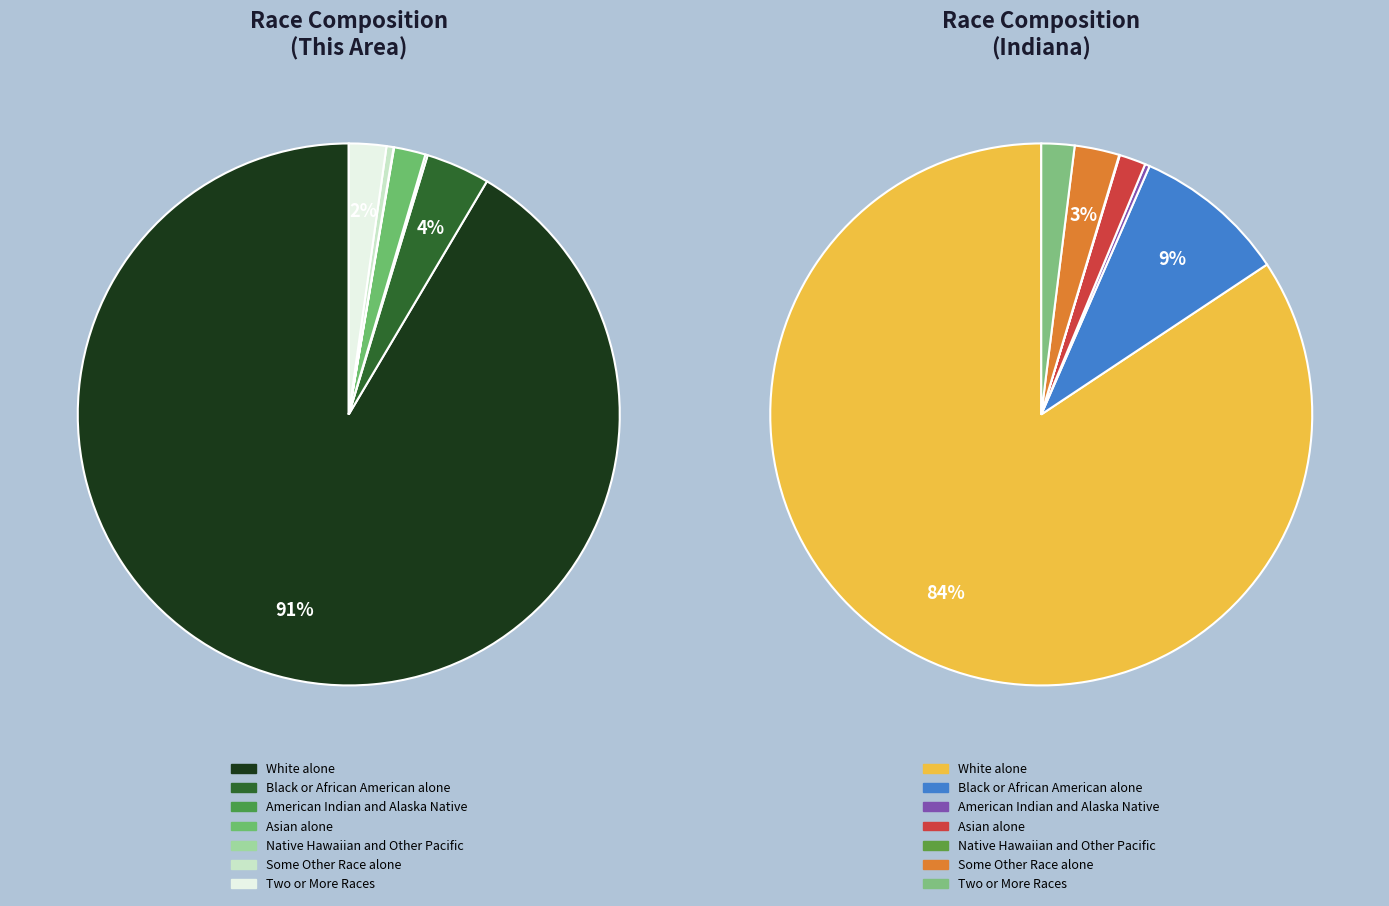

How many segments does this pie chart have?

7